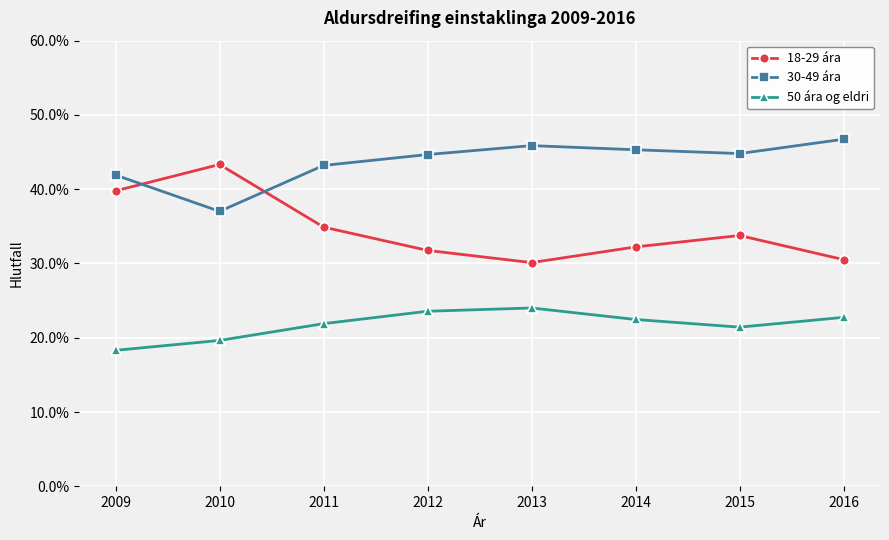

True or false: 18-29 ára and 50 ára og eldri cross at least once.

False